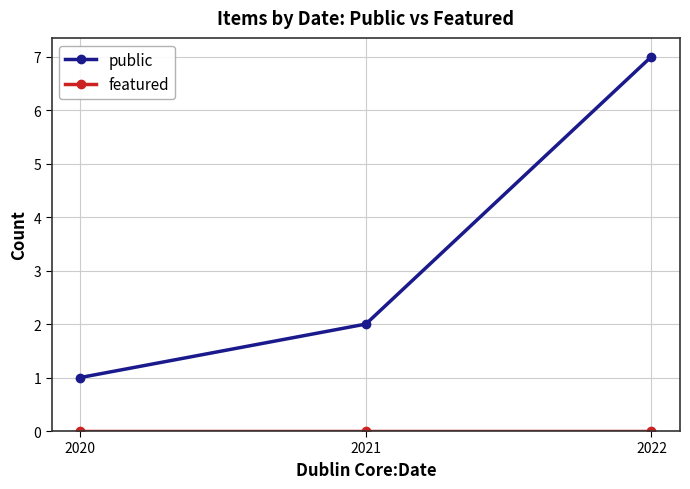

Count the number of data series in this chart.

2